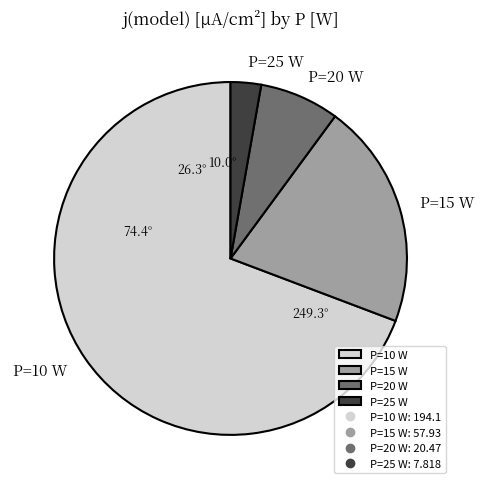

What is the largest slice in the pie chart?

P=10 W